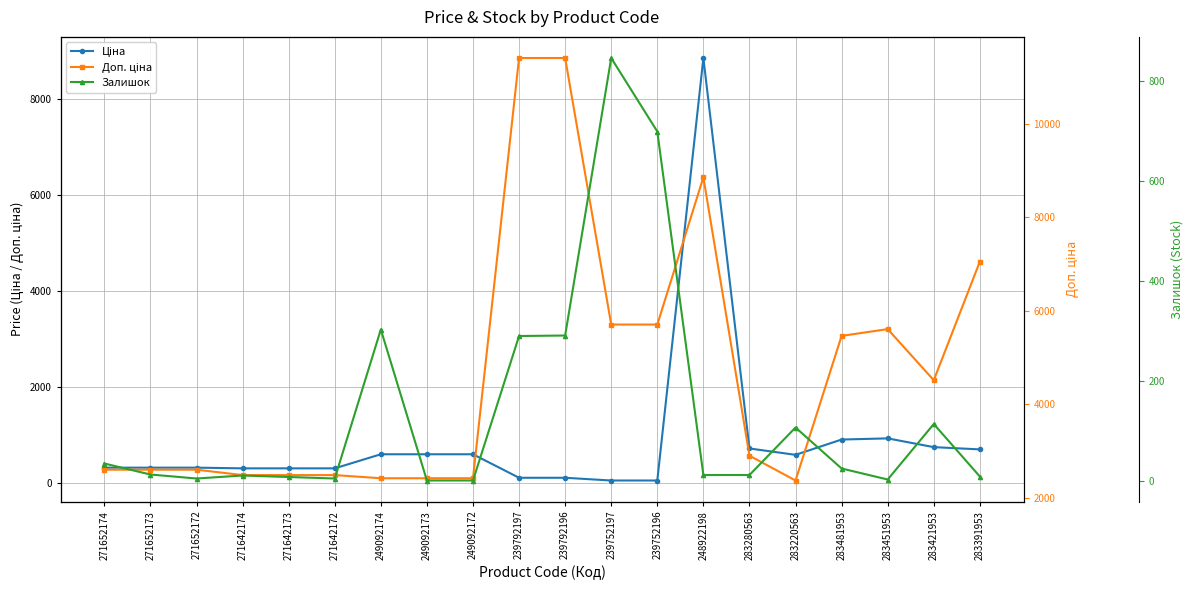

Which label corresponds to the largest value in the chart?

239792197